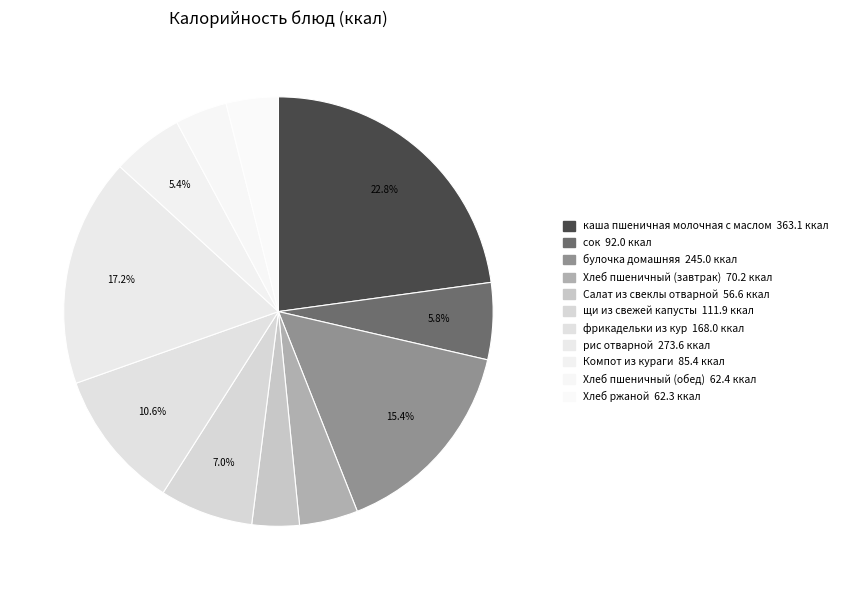

To the nearest percent, what portion does рис отварной represent?

17%